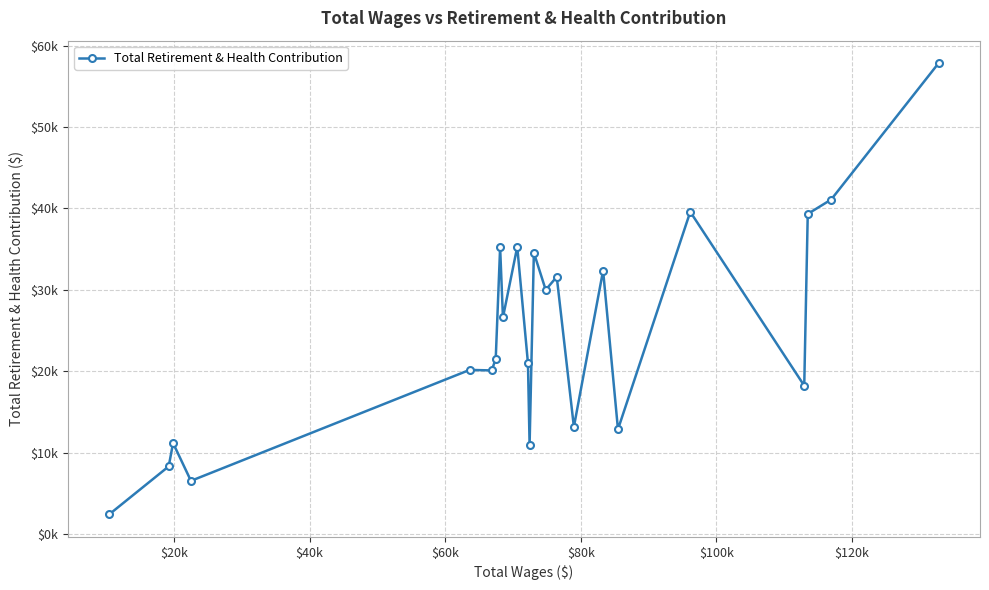

Is this an area chart (filled region under the line)?

No